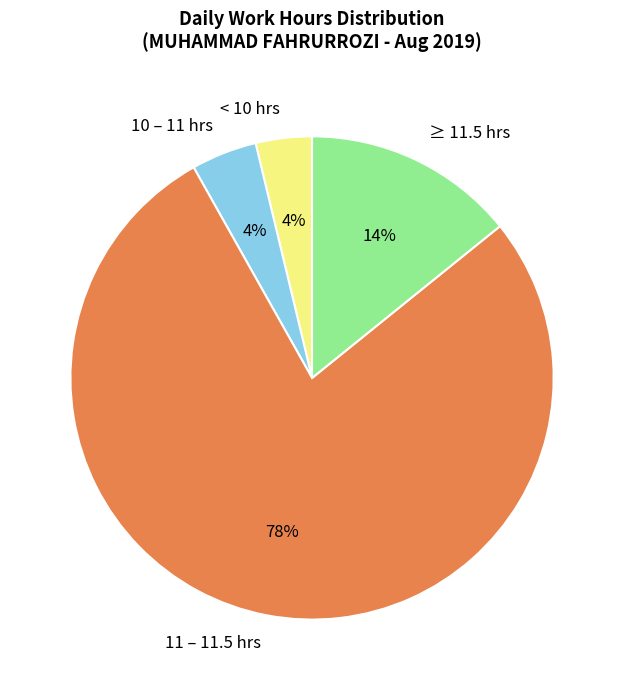

To the nearest percent, what is the average slice percentage?

25%